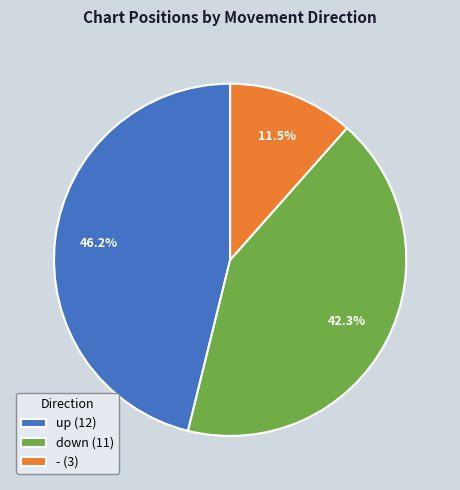

Does up represent more than half of the total?

No